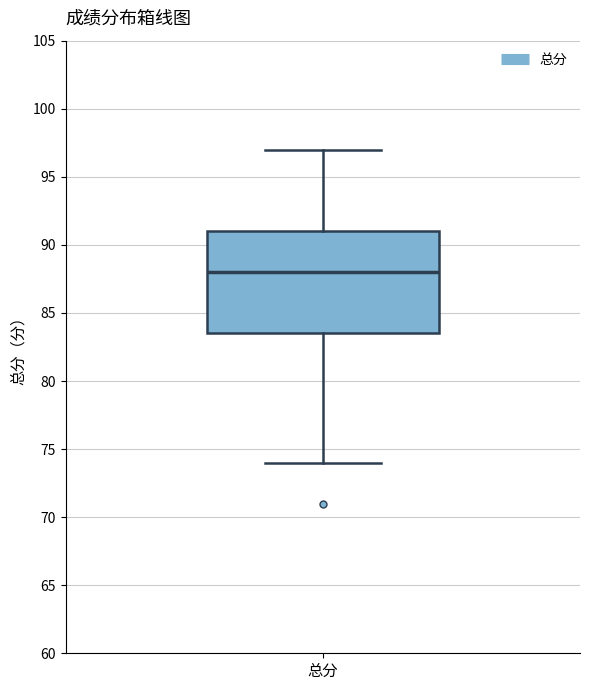

Transcribe this box plot: give where the median line is, the range the box spans, and where the two whiskers end, as read against the y-axis. The values are not printed on the chart, so give them approximately, as read against the axis.

median 88.0, box 83.5 to 91.0, whiskers 74.0 to 97.0